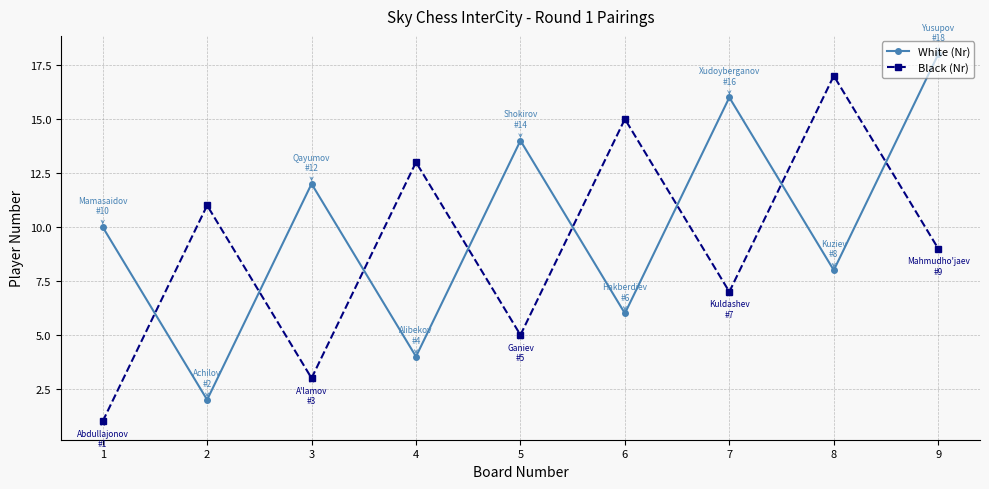

How many intersections are there between Black (Nr) and White (Nr)?

8